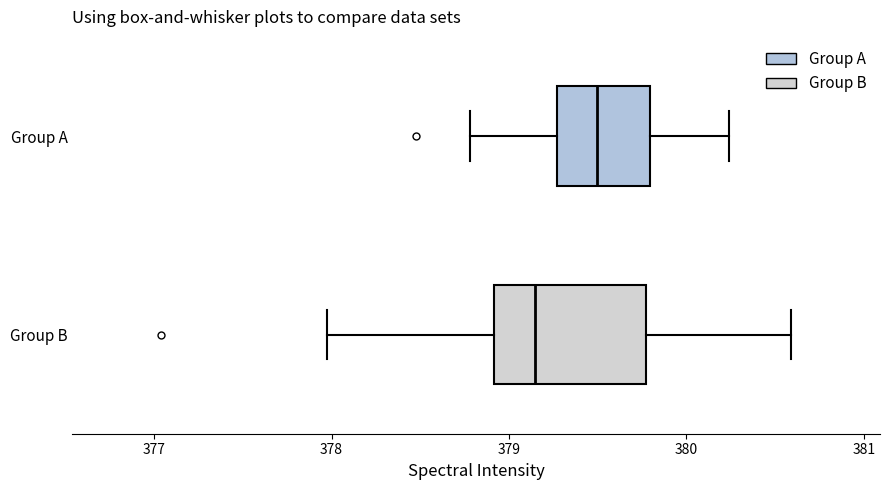

Which box is the widest, from its left edge to its right edge?

Group B